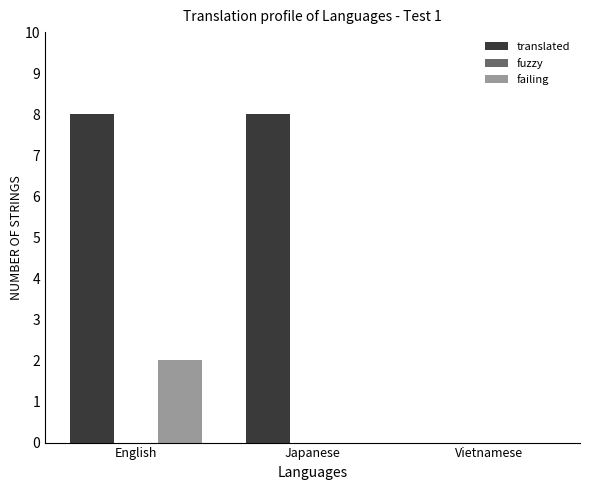

How many groups of bars are there?

3